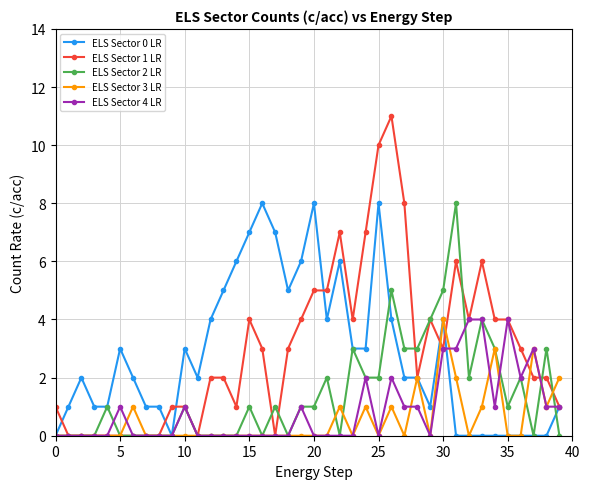

Which series has the largest range (max minus min)?

ELS Sector 1 LR